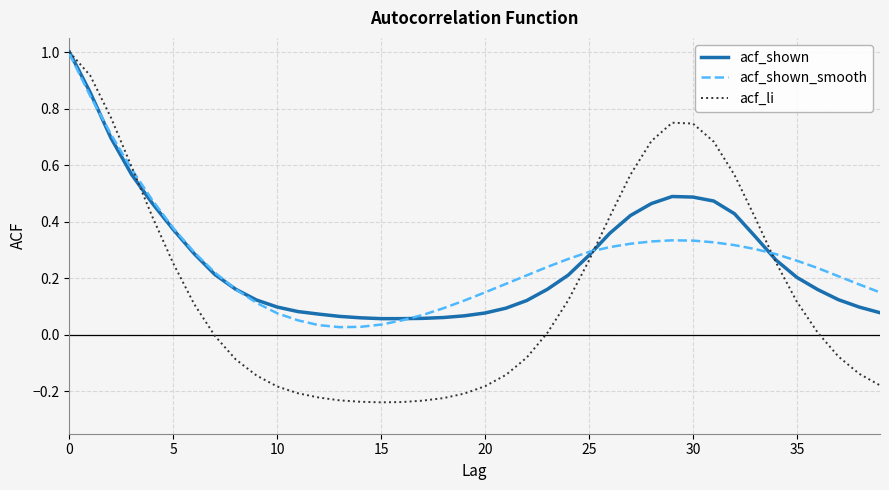

How many lines are shown in the chart?

3